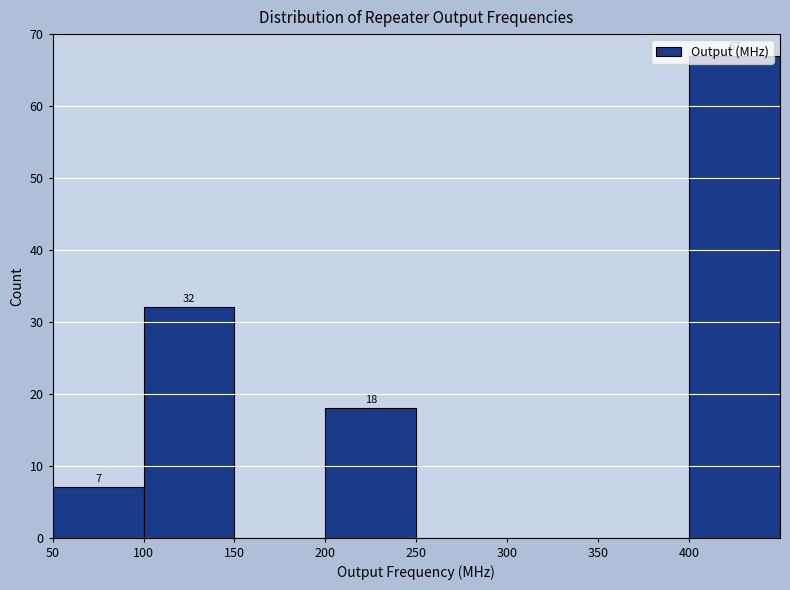

Over which range of the x-axis is the bar tallest?

400 to 450